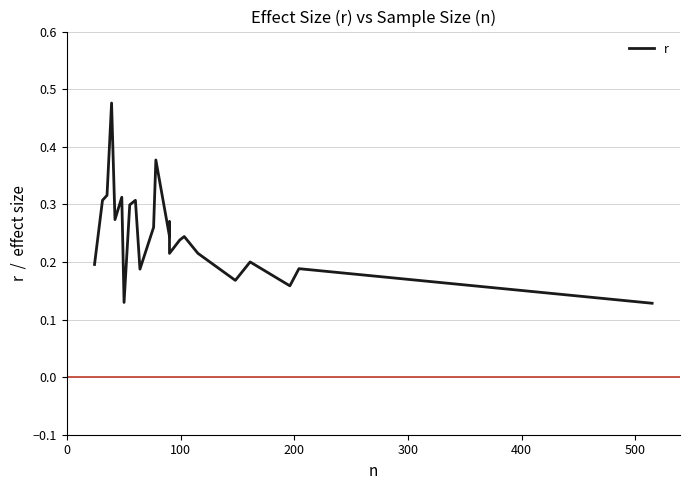

Reading left to right, list all the values displayed in this chart.

0.2	0.3	0.3	0.5	0.3	0.3	0.1	0.3	0.3	0.2	0.3	0.4	0.2	0.3	0.2	0.2	0.2	0.2	0.2	0.2	0.2	0.2	0.1